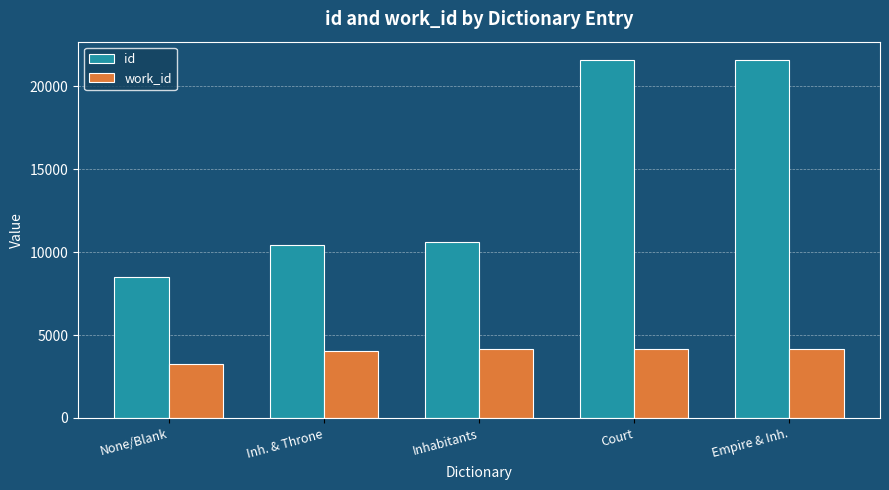

The work_id series shows 6619 at Inhabitants. True or false?

False